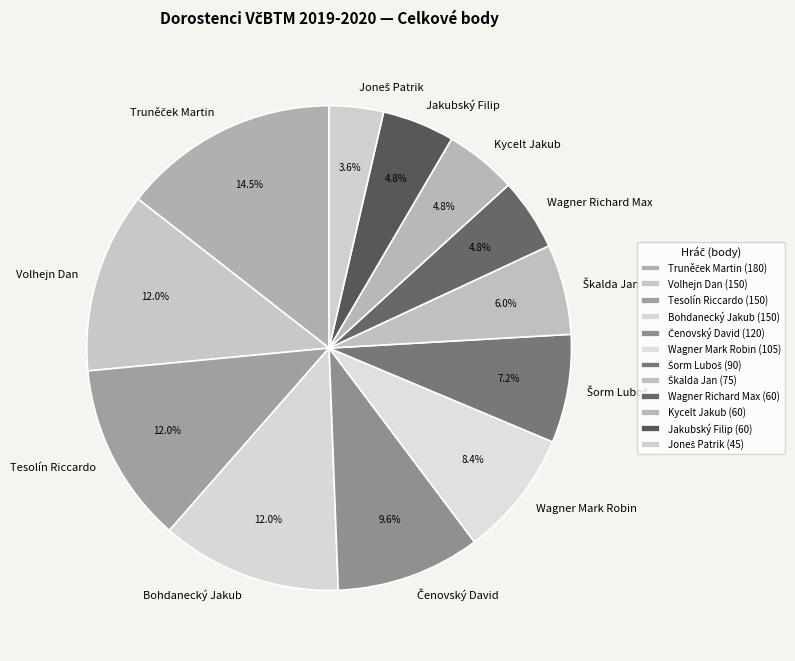

Is there any slice that represents more than half of the pie?

No